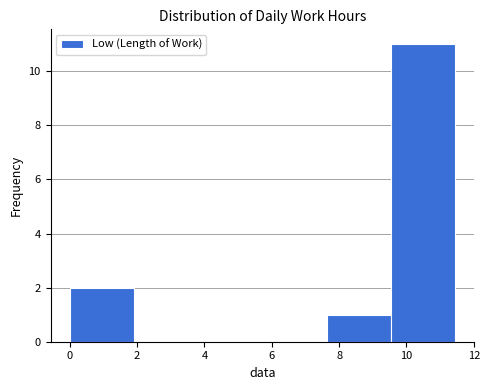

Reading left to right, transcribe this chart: for each bar, give the range it covers on the x-axis and its height. Neither the bar edges nor the heights are printed on the chart, so give them approximately, as read against the axes.

0.0 to 2.0: 2
2.0 to 3.8: 0
3.8 to 5.8: 0
5.8 to 7.6: 0
7.6 to 9.6: 1
9.6 to 11.4: 11